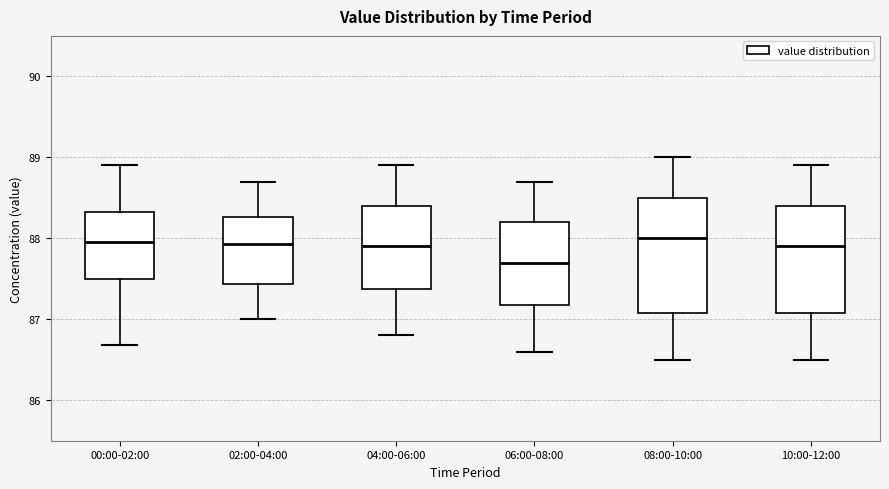

Where does the lower whisker of the box for 00:00-02:00 end on the y-axis? The values are not printed on the chart, so give them approximately, as read against the axis.

86.7